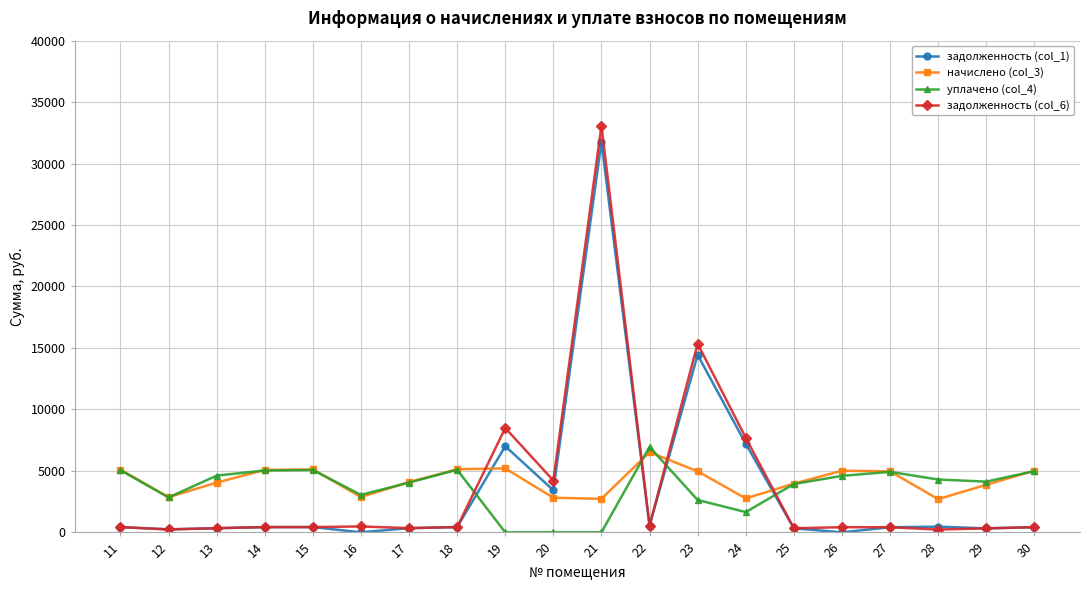

Which series has the largest total across all categories?

начислено (col_3)